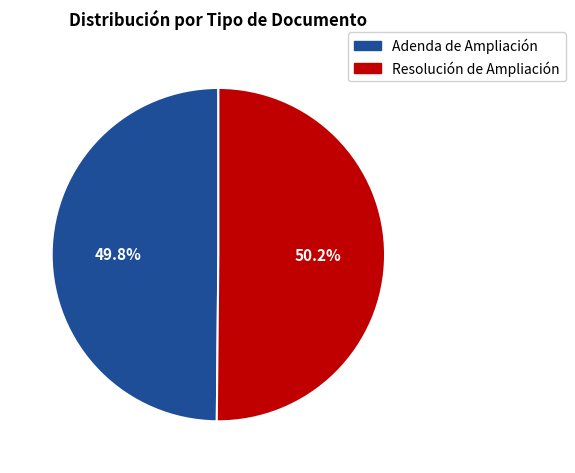

To the nearest percent, what percentage of the pie is Adenda de Ampliación?

50%